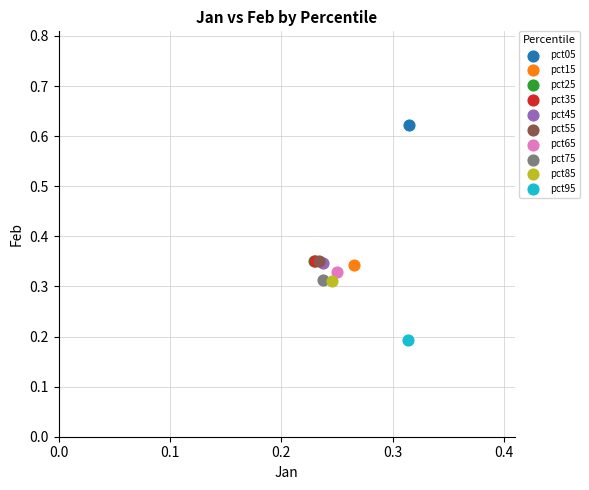

What are all the series names shown in the legend?

pct05, pct15, pct25, pct35, pct45, pct55, pct65, pct75, pct85, pct95